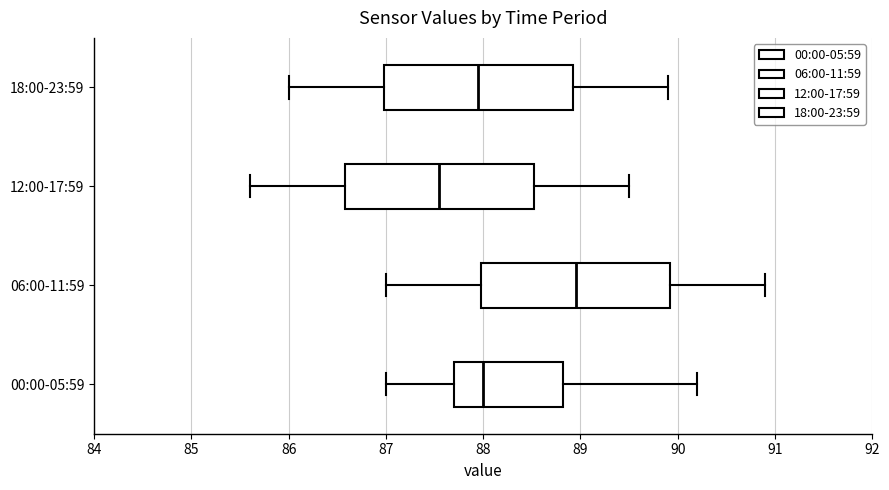

Which box has the furthest to the right median line?

06:00-11:59